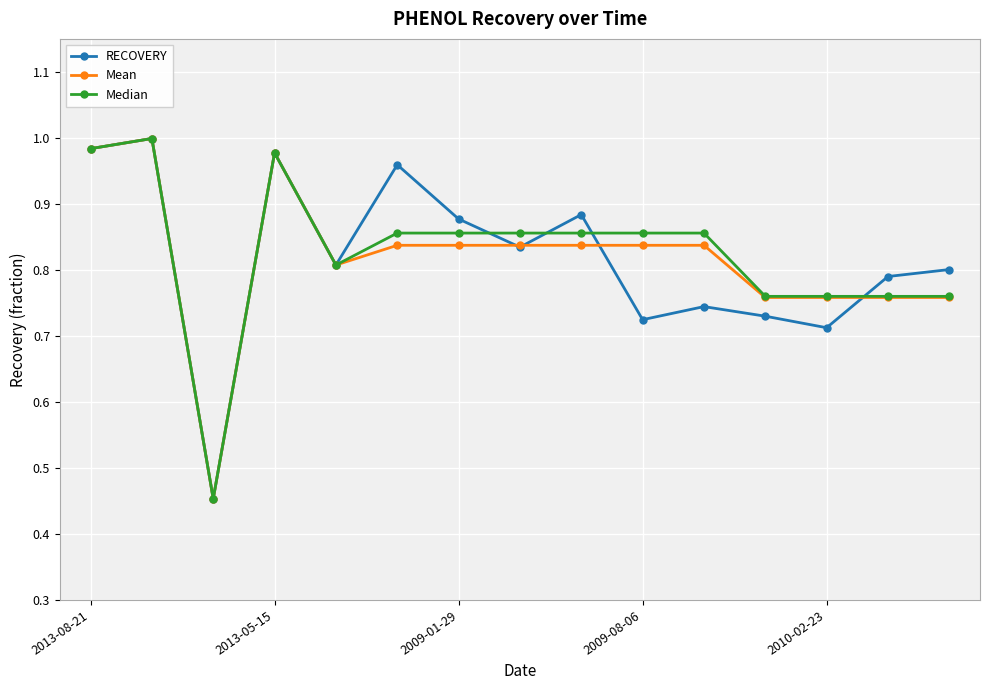

How many categories are shown in the chart?

15